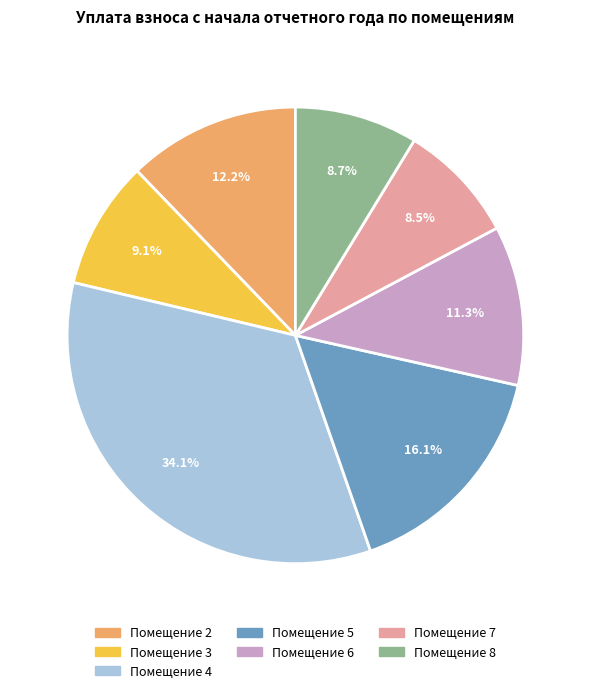

Is there a majority slice in this chart?

No